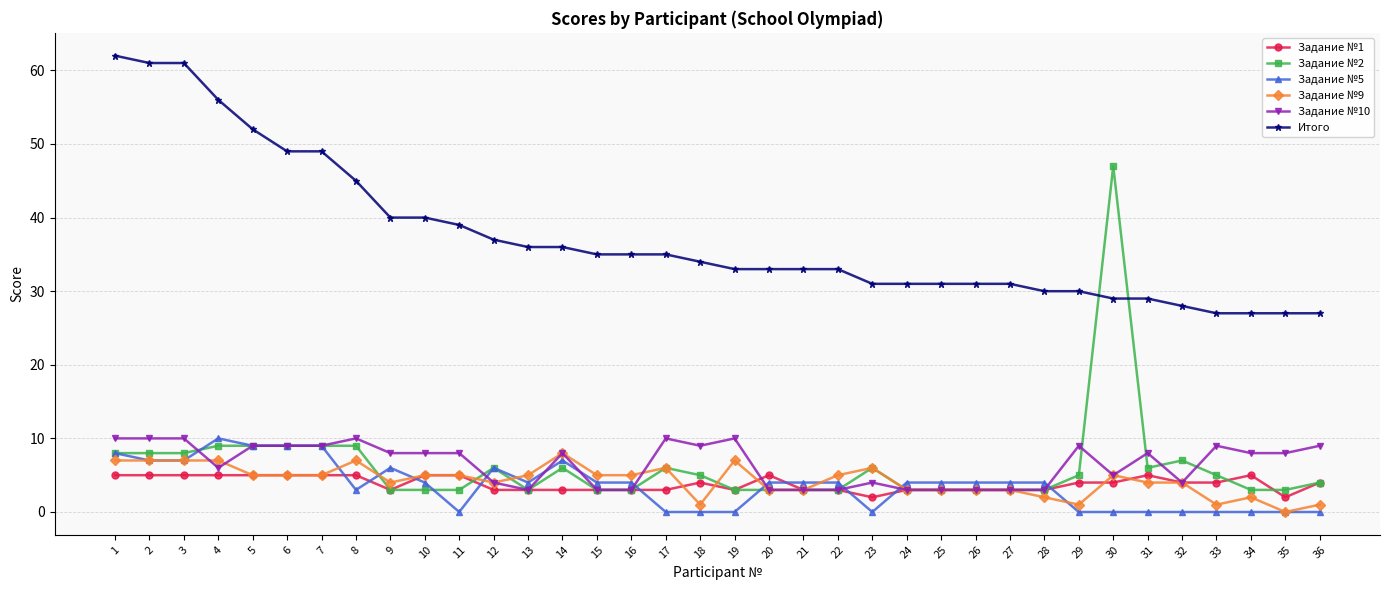

True or false: Итого has a value of 22 at 6.

False